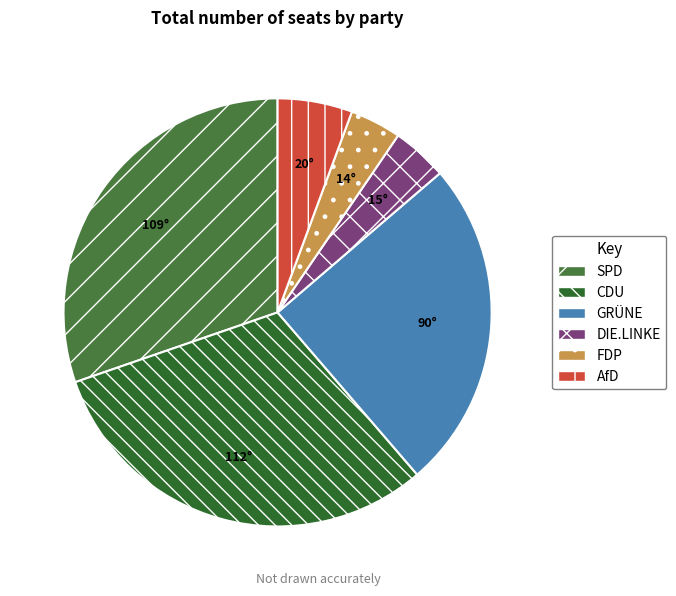

How many segments does this pie chart have?

6